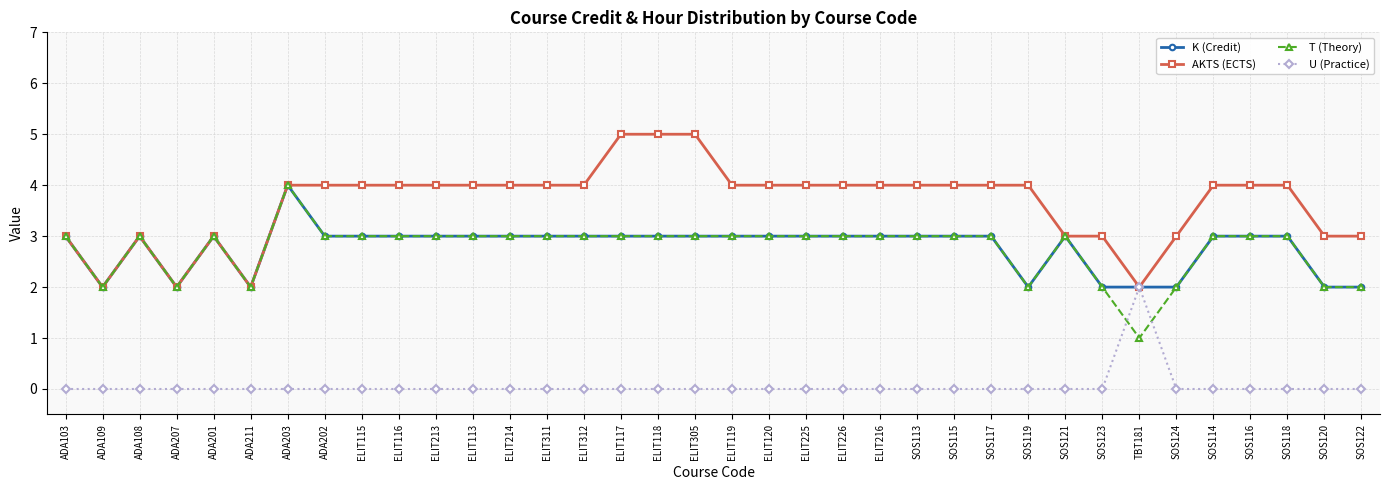

Reading right to left, transcribe all the data shown in this chart.

K (Credit): SOS122=2	SOS120=2	SOS118=3	SOS116=3	SOS114=3	SOS124=2	TBT181=2	SOS123=2	SOS121=3	SOS119=2	SOS117=3	SOS115=3	SOS113=3	ELIT216=3	ELIT226=3	ELIT225=3	ELIT120=3	ELIT119=3	ELIT305=3	ELIT118=3	ELIT117=3	ELIT312=3	ELIT311=3	ELIT214=3	ELIT113=3	ELIT213=3	ELIT116=3	ELIT115=3	ADA202=3	ADA203=4	ADA211=2	ADA201=3	ADA207=2	ADA108=3	ADA109=2	ADA103=3
AKTS (ECTS): SOS122=3	SOS120=3	SOS118=4	SOS116=4	SOS114=4	SOS124=3	TBT181=2	SOS123=3	SOS121=3	SOS119=4	SOS117=4	SOS115=4	SOS113=4	ELIT216=4	ELIT226=4	ELIT225=4	ELIT120=4	ELIT119=4	ELIT305=5	ELIT118=5	ELIT117=5	ELIT312=4	ELIT311=4	ELIT214=4	ELIT113=4	ELIT213=4	ELIT116=4	ELIT115=4	ADA202=4	ADA203=4	ADA211=2	ADA201=3	ADA207=2	ADA108=3	ADA109=2	ADA103=3
T (Theory): SOS122=2	SOS120=2	SOS118=3	SOS116=3	SOS114=3	SOS124=2	TBT181=1	SOS123=2	SOS121=3	SOS119=2	SOS117=3	SOS115=3	SOS113=3	ELIT216=3	ELIT226=3	ELIT225=3	ELIT120=3	ELIT119=3	ELIT305=3	ELIT118=3	ELIT117=3	ELIT312=3	ELIT311=3	ELIT214=3	ELIT113=3	ELIT213=3	ELIT116=3	ELIT115=3	ADA202=3	ADA203=4	ADA211=2	ADA201=3	ADA207=2	ADA108=3	ADA109=2	ADA103=3
U (Practice): SOS122=0	SOS120=0	SOS118=0	SOS116=0	SOS114=0	SOS124=0	TBT181=2	SOS123=0	SOS121=0	SOS119=0	SOS117=0	SOS115=0	SOS113=0	ELIT216=0	ELIT226=0	ELIT225=0	ELIT120=0	ELIT119=0	ELIT305=0	ELIT118=0	ELIT117=0	ELIT312=0	ELIT311=0	ELIT214=0	ELIT113=0	ELIT213=0	ELIT116=0	ELIT115=0	ADA202=0	ADA203=0	ADA211=0	ADA201=0	ADA207=0	ADA108=0	ADA109=0	ADA103=0